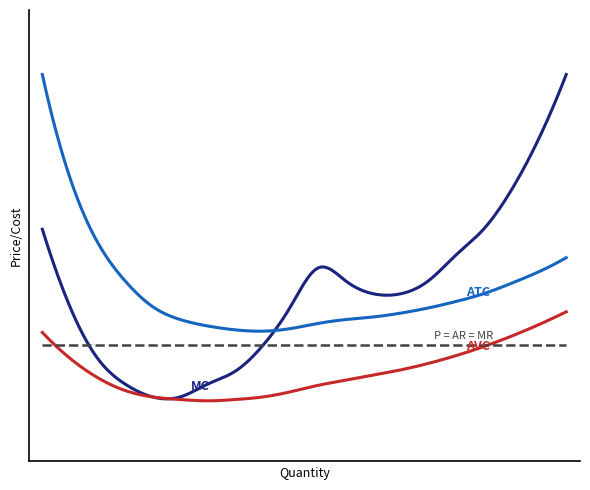

True or false: ATC and P=AR=MR cross at least once.

False